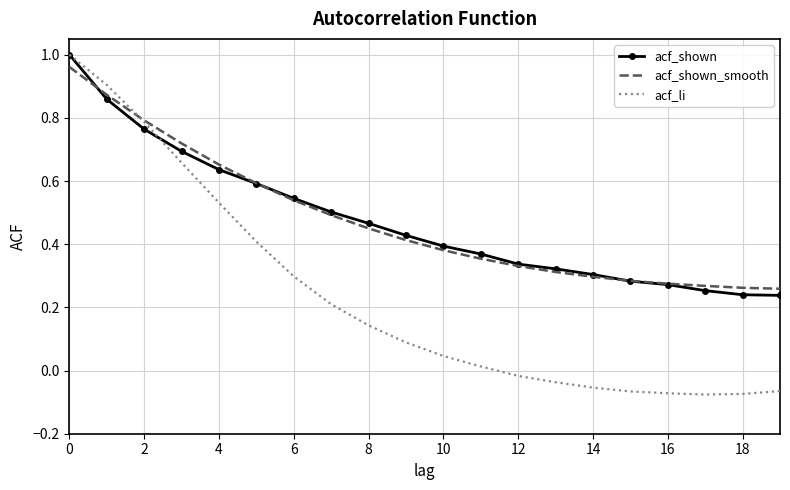

What are all the series names shown in the legend?

acf_shown, acf_shown_smooth, acf_li